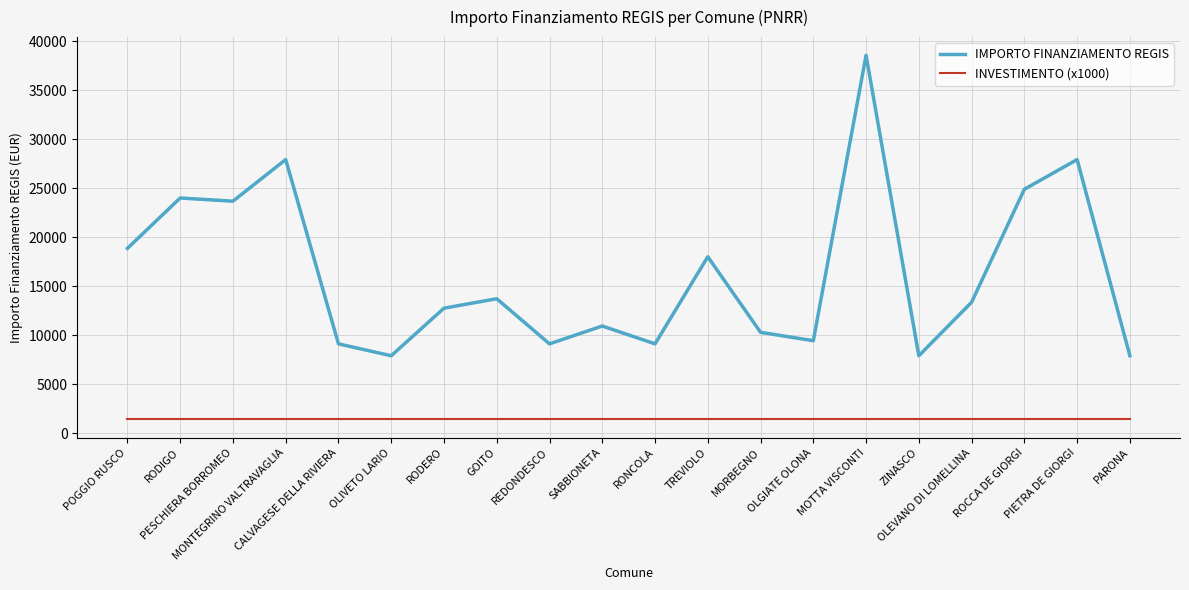

How many lines are shown in the chart?

2